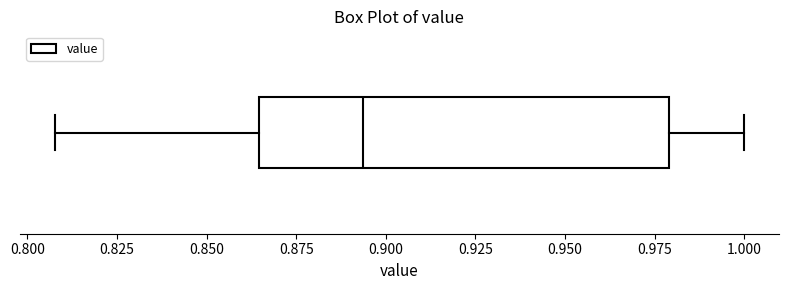

Where is the right edge of the box on the x-axis? The values are not printed on the chart, so give them approximately, as read against the axis.

0.980